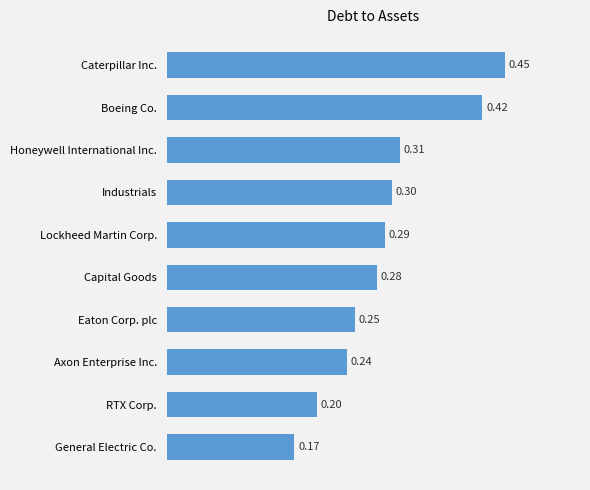

Where is the data nearest to the value 0?

General Electric Co.